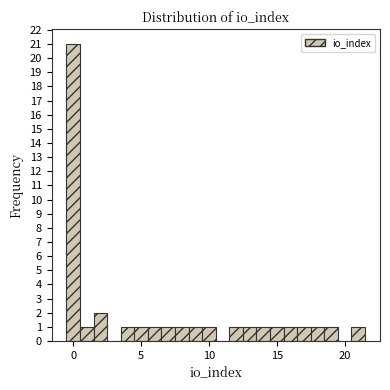

Read against the x-axis, roughly where is the centre of the tallest bar?

0.0